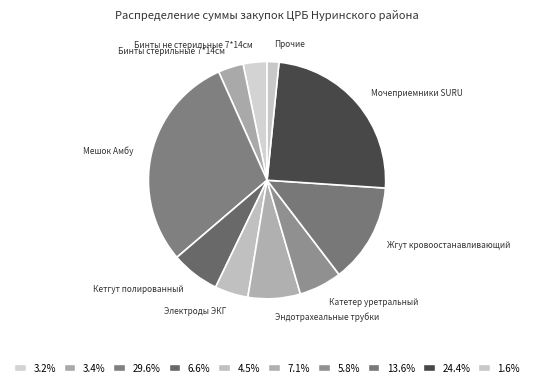

Which slice is the smallest?

Прочие